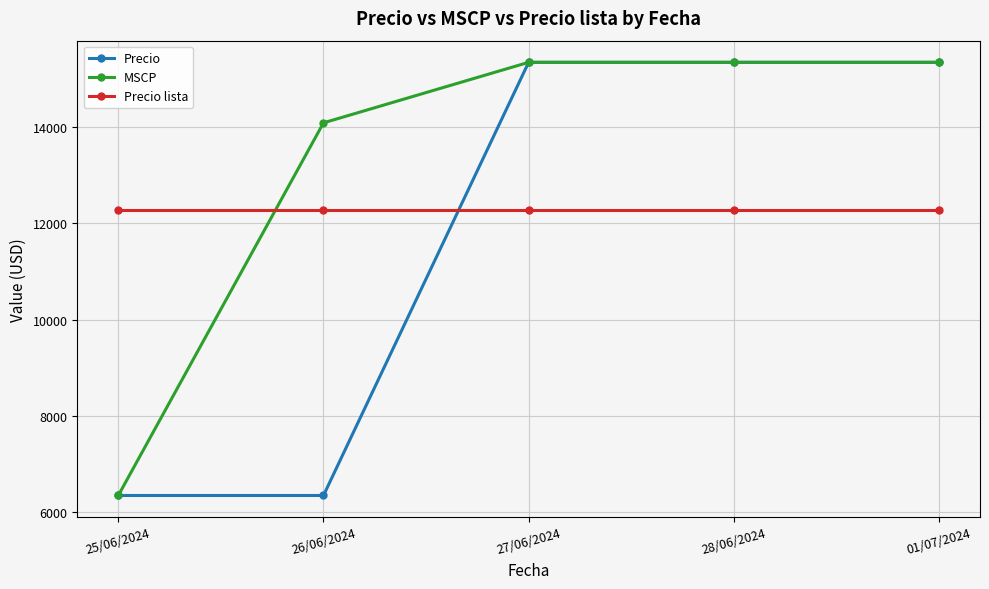

What is the minimum value for Precio?

6345.7